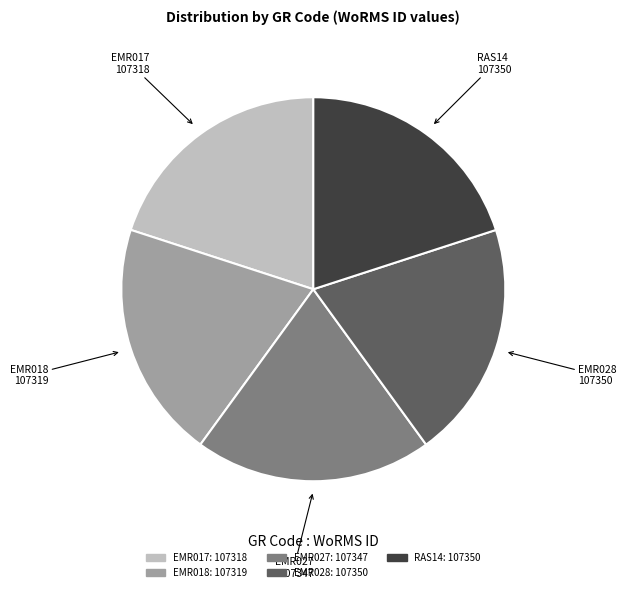

Approximately how many times larger is the value at EMR027 compared to EMR018?

1.0